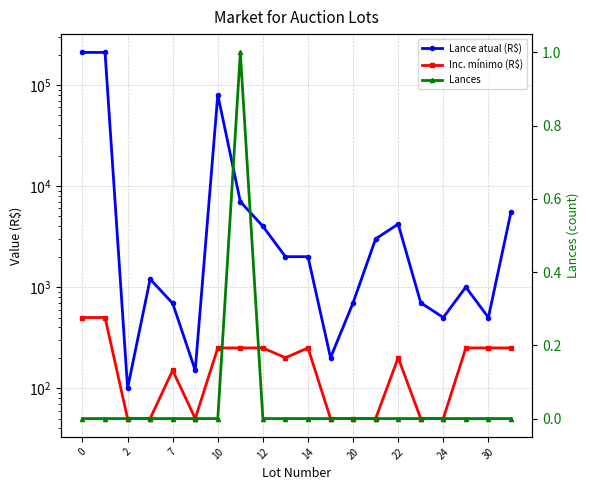

The value of Lance atual (R$) at 22 is 5740. True or false?

False